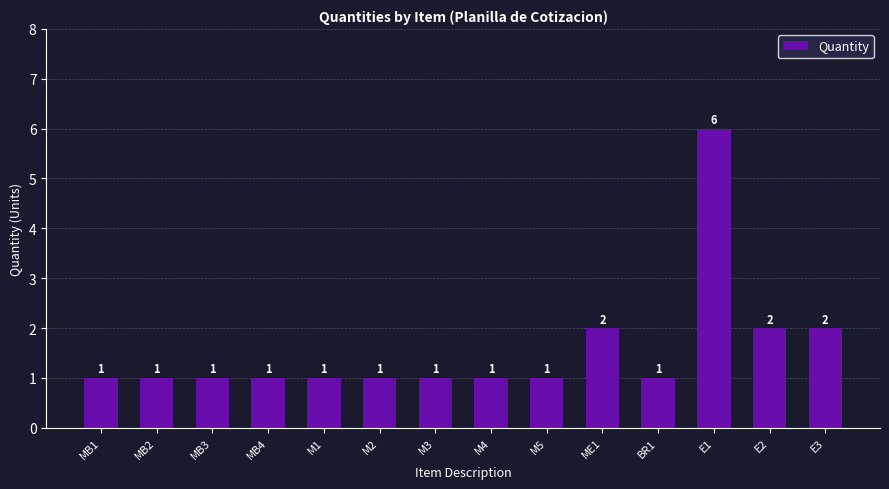

Reading right to left, what are all the values shown in this chart?

E3=2	E2=2	E1=6	BR1=1	ME1=2	M5=1	M4=1	M3=1	M2=1	M1=1	MB4=1	MB3=1	MB2=1	MB1=1